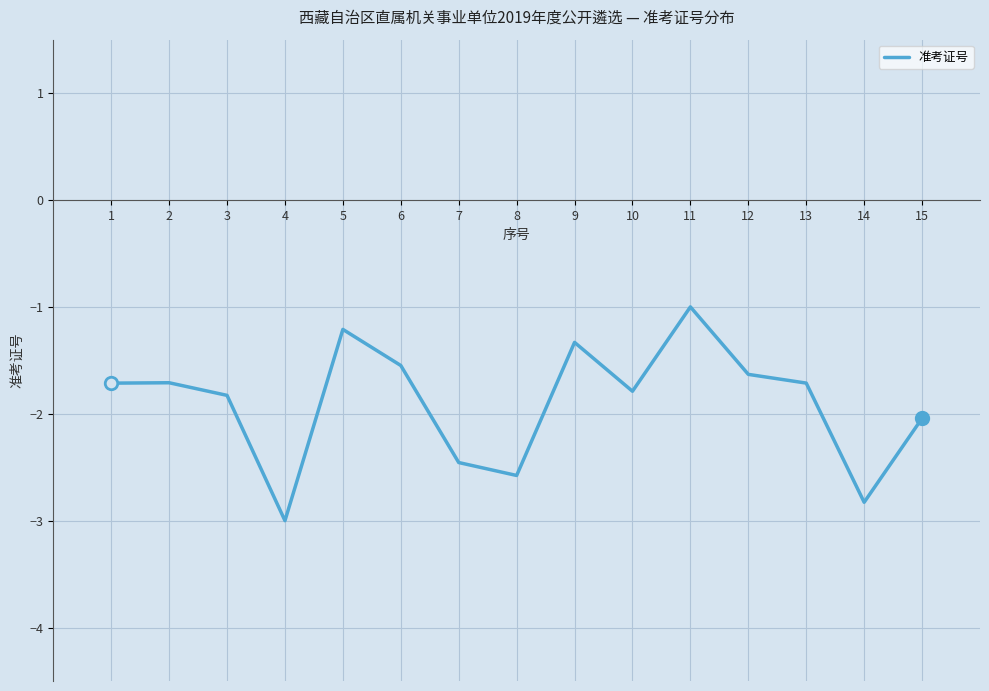

Between 11 and 12, which is larger?

11